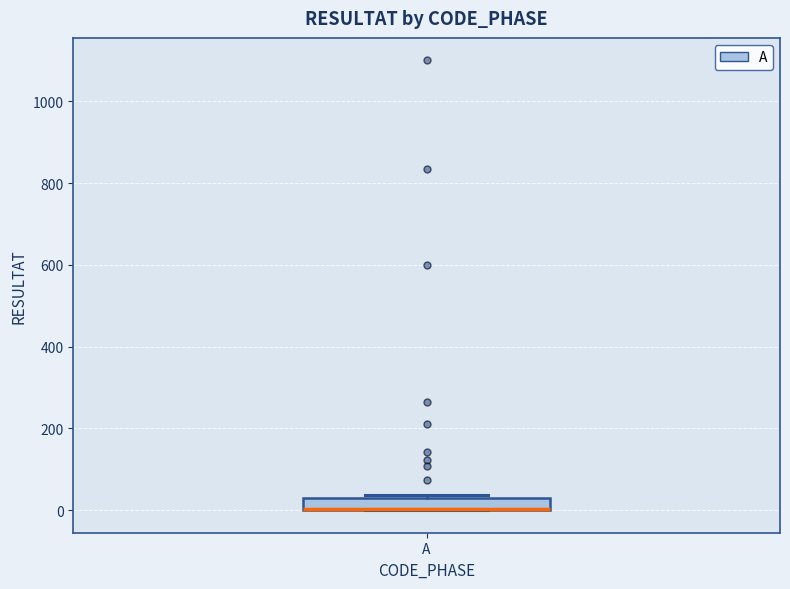

Where is the lower edge of the box for A on the y-axis? The values are not printed on the chart, so give them approximately, as read against the axis.

0